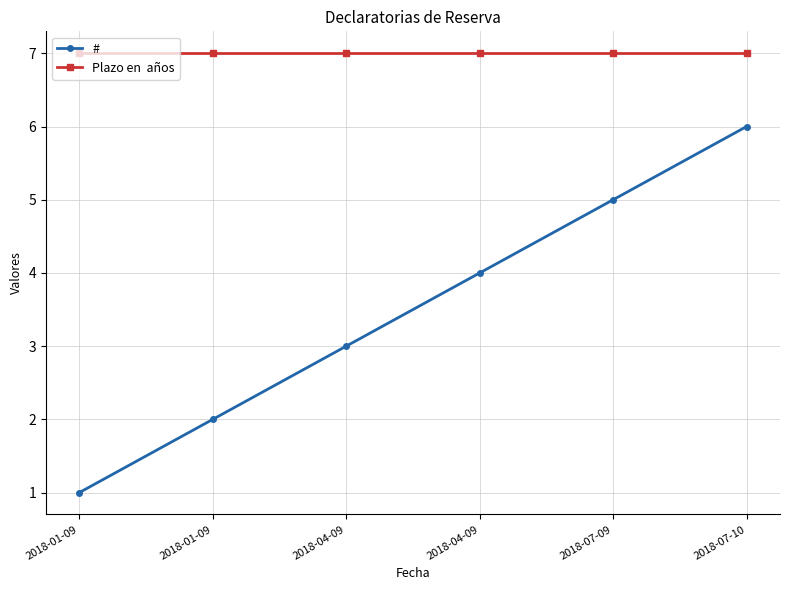

How many lines are shown in the chart?

2